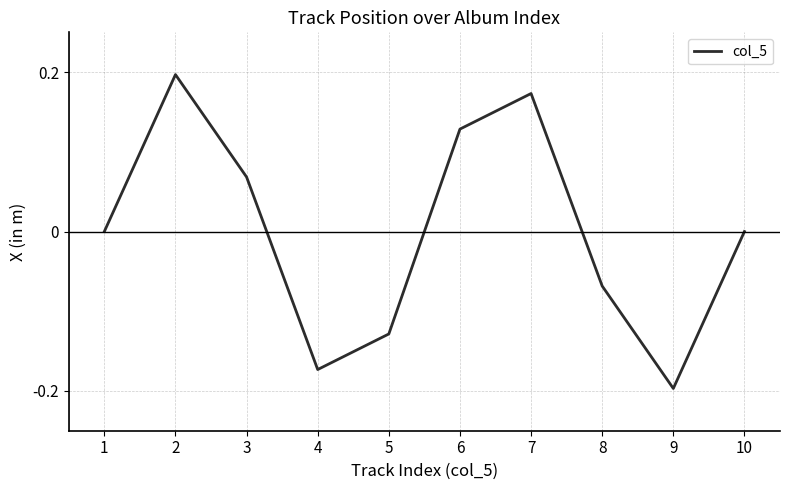

Which label corresponds to the largest value in the chart?

2